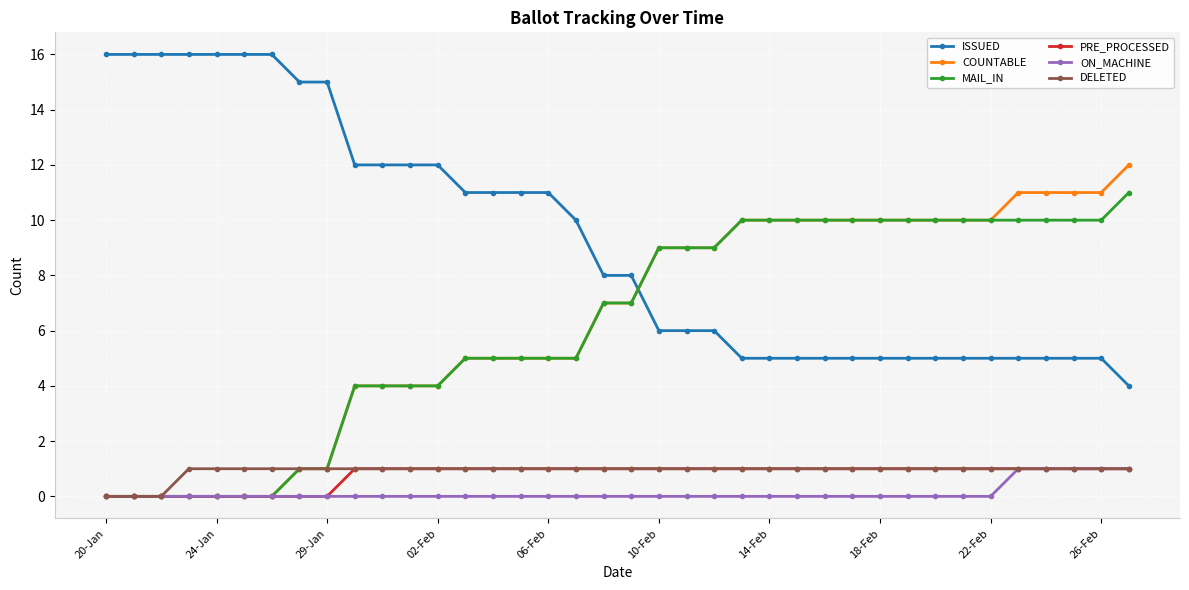

What is the value of the PRE_PROCESSED point at the 13th from the left?

1